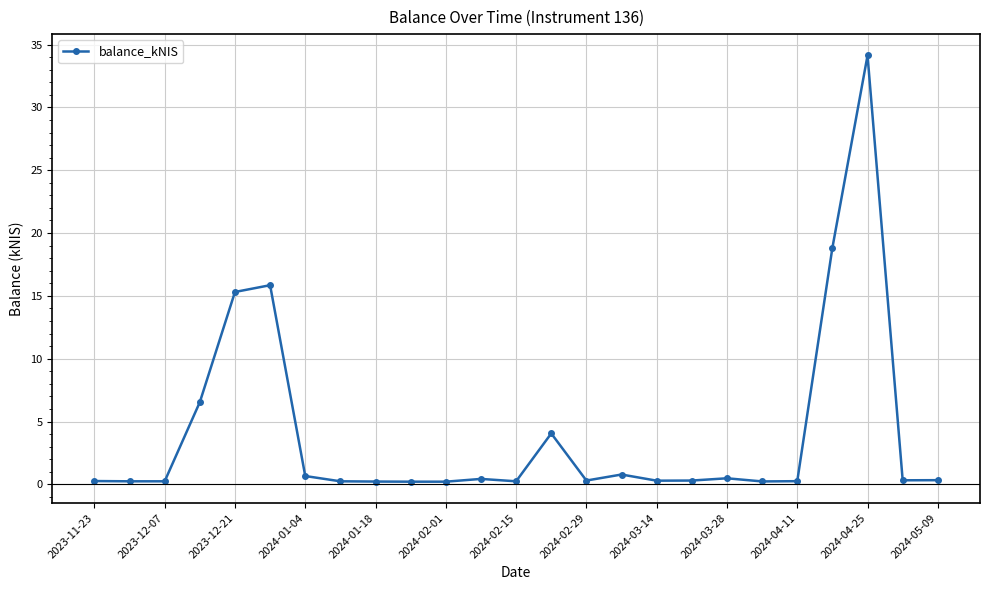

What is the sum of all values?

101.0